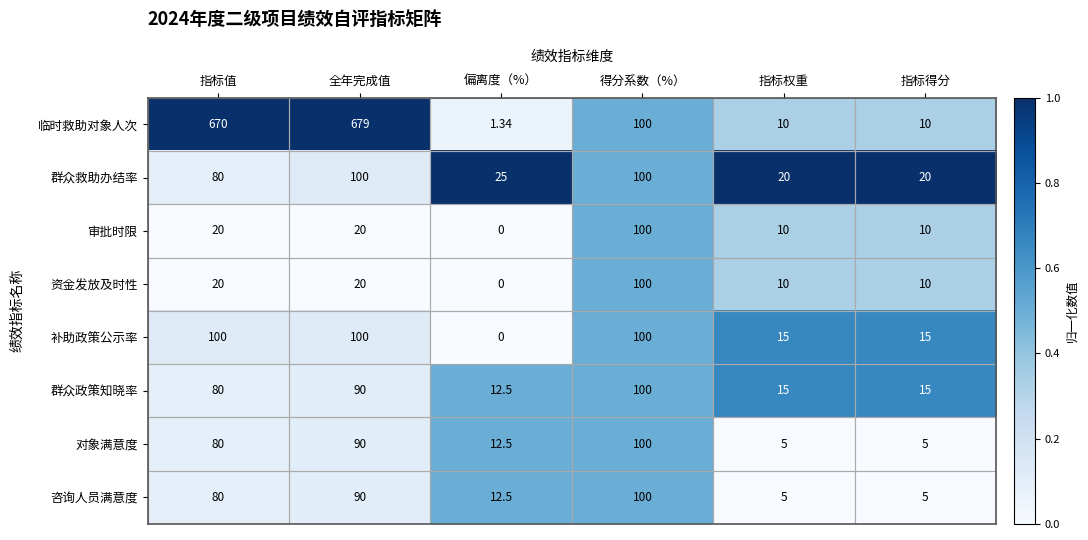

Which series has the largest total across all categories?

临时救助对象人次